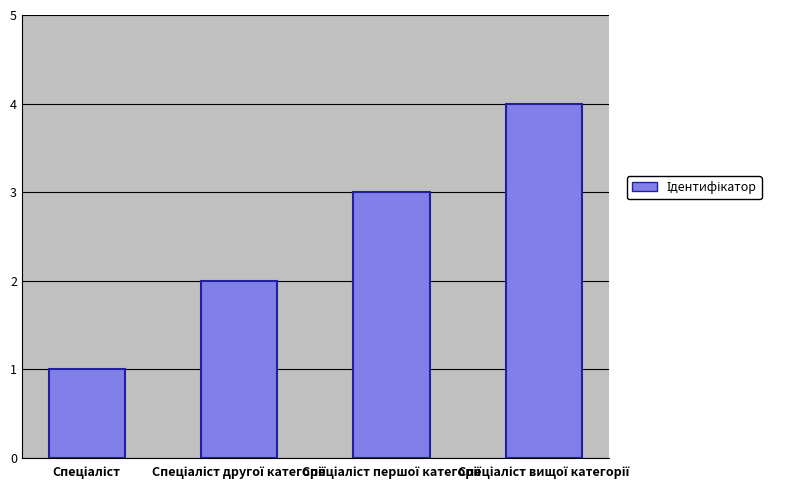

What is the greatest value displayed?

4